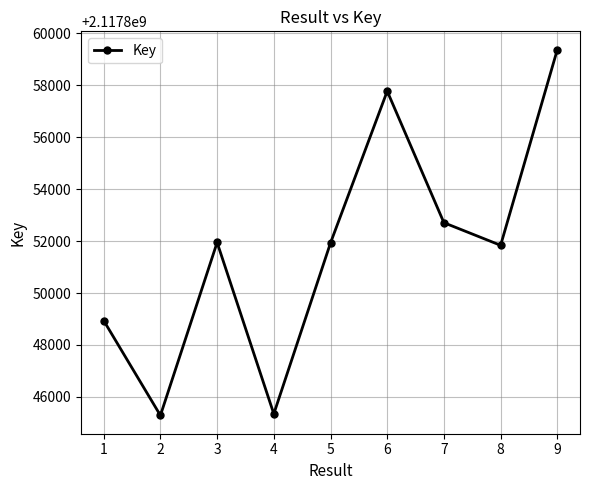

What is the maximum value shown in the chart?

2117859375